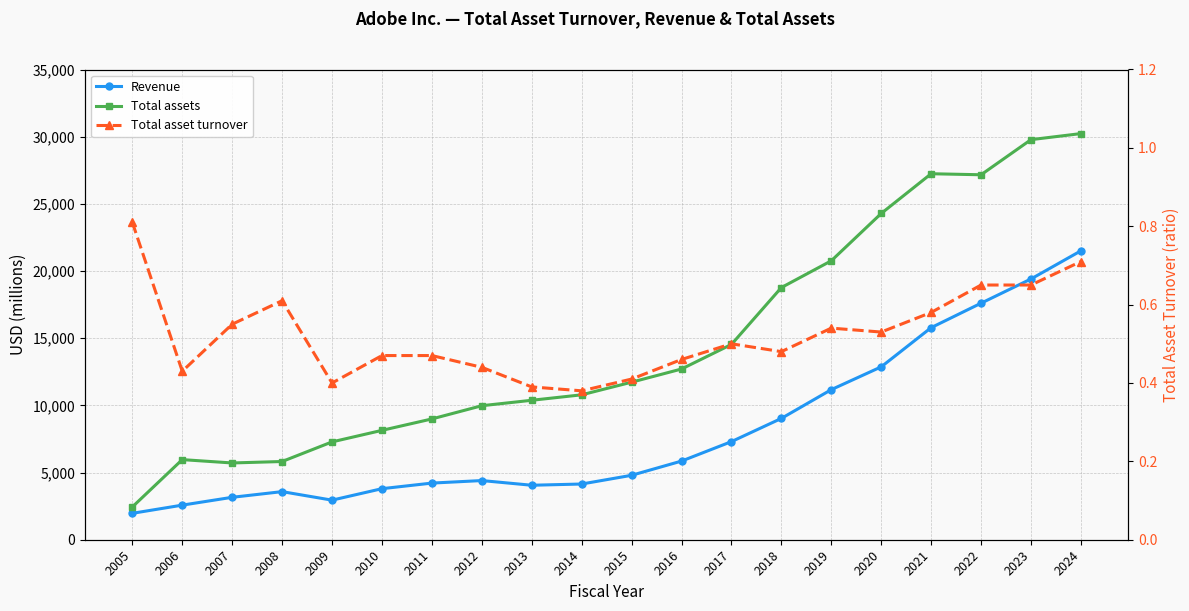

At which category is the sum across all series the highest?

2024